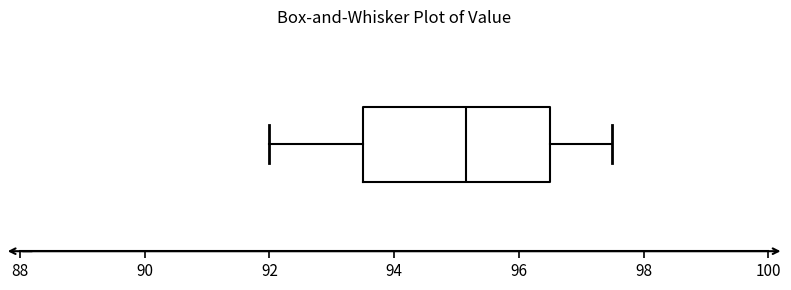

Transcribe this box plot: give where the median line is, the range the box spans, and where the two whiskers end, as read against the x-axis. The values are not printed on the chart, so give them approximately, as read against the axis.

median 95.2, box 93.6 to 96.6, whiskers 92.0 to 97.6